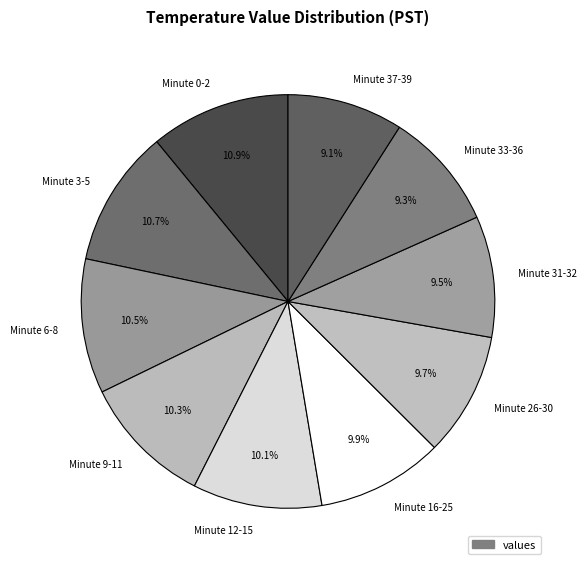

How many slices are in this pie chart?

10